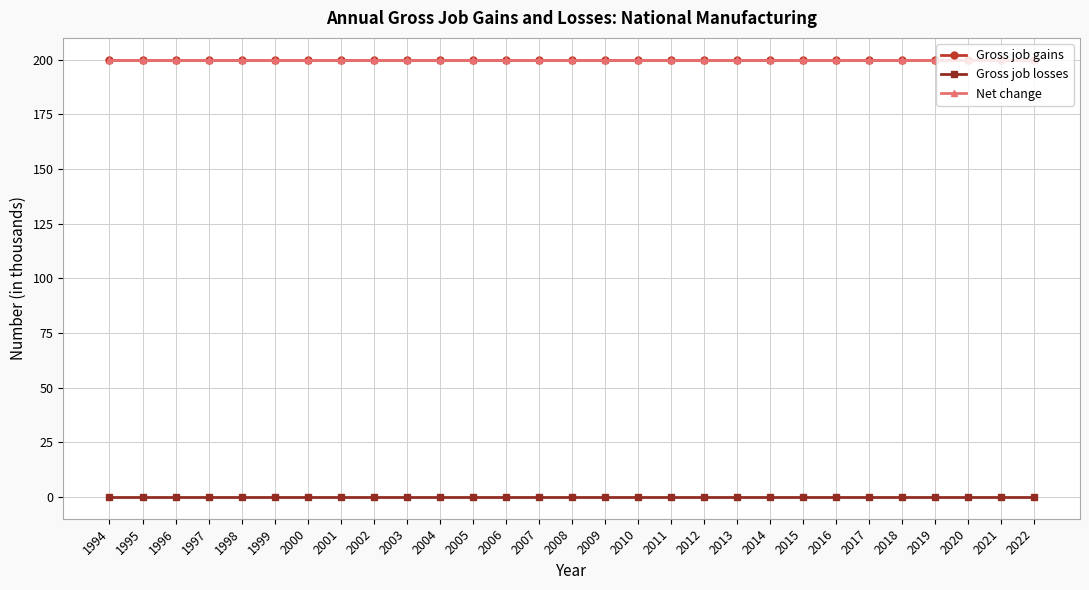

True or false: Gross job gains has more than 2 points higher than both neighbors.

False